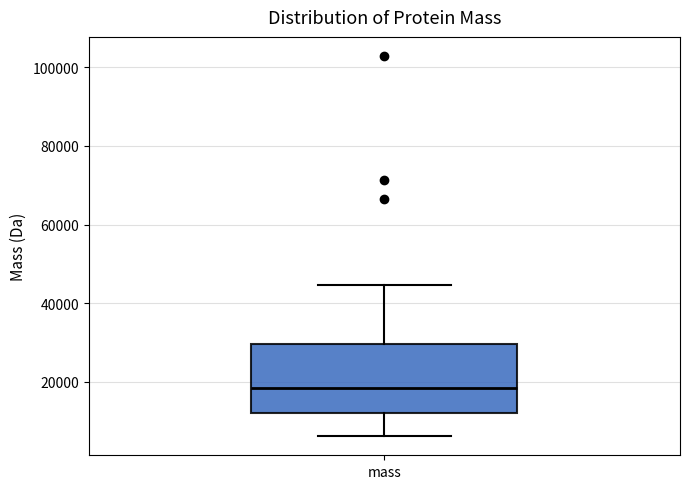

Where is the upper edge of the box for mass on the y-axis? The values are not printed on the chart, so give them approximately, as read against the axis.

30000